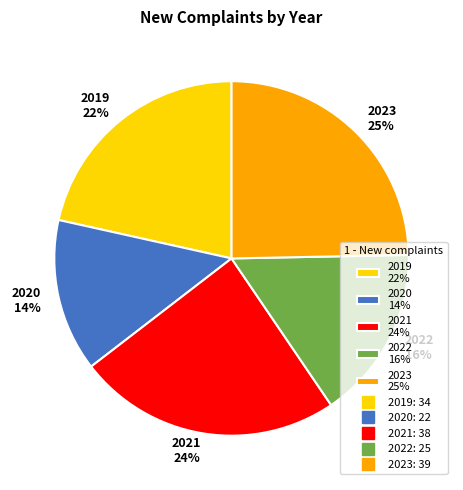

Count the number of slices in the pie.

5